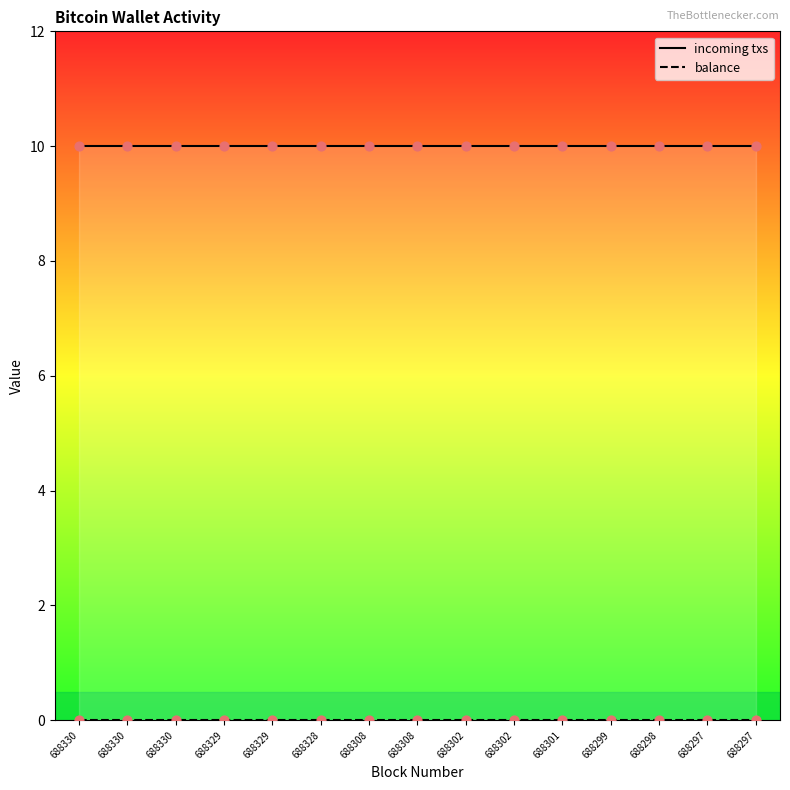

At how many categories does at least one series exceed 6?

15